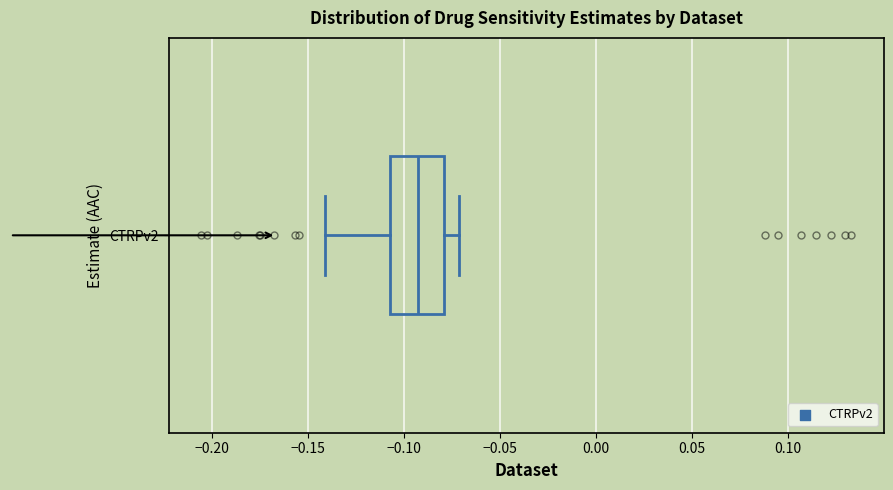

Where does the median line of the box for CTRPv2 sit on the x-axis? The values are not printed on the chart, so give them approximately, as read against the axis.

-0.090